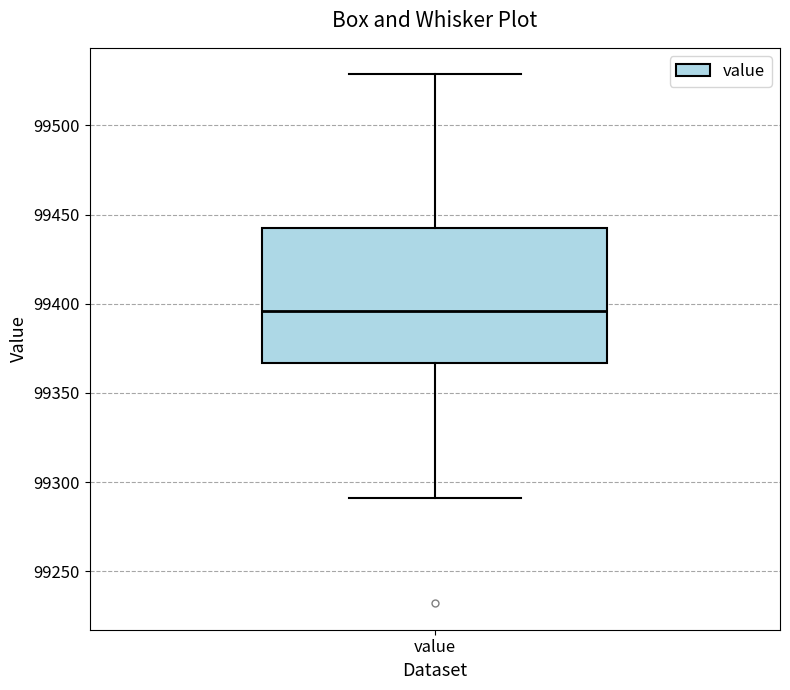

Transcribe this box plot: give where the median line is, the range the box spans, and where the two whiskers end, as read against the y-axis. The values are not printed on the chart, so give them approximately, as read against the axis.

median 99395, box 99365 to 99445, whiskers 99290 to 99530